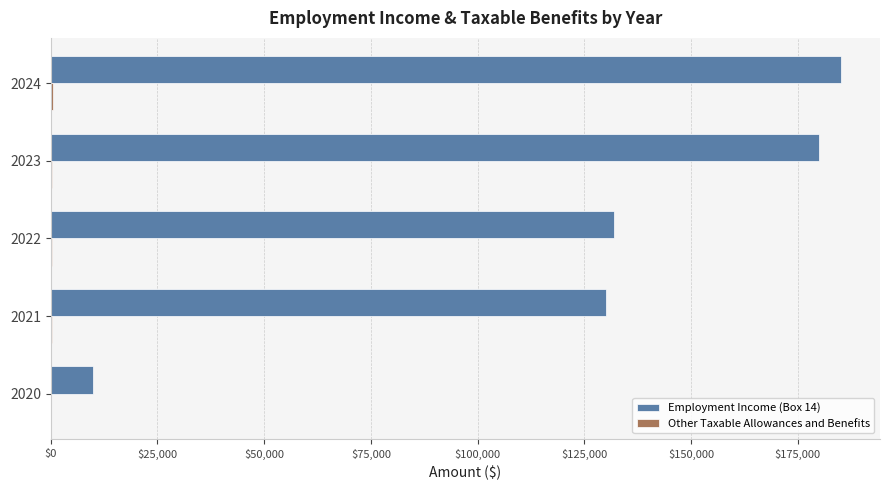

What is the greatest value displayed?

185000